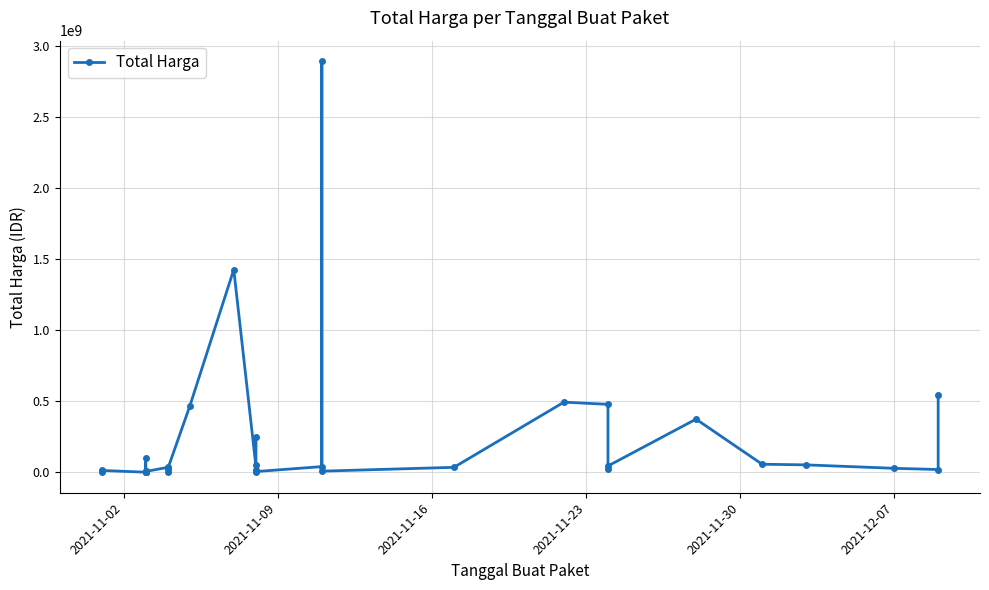

What is the smallest value displayed?

78000